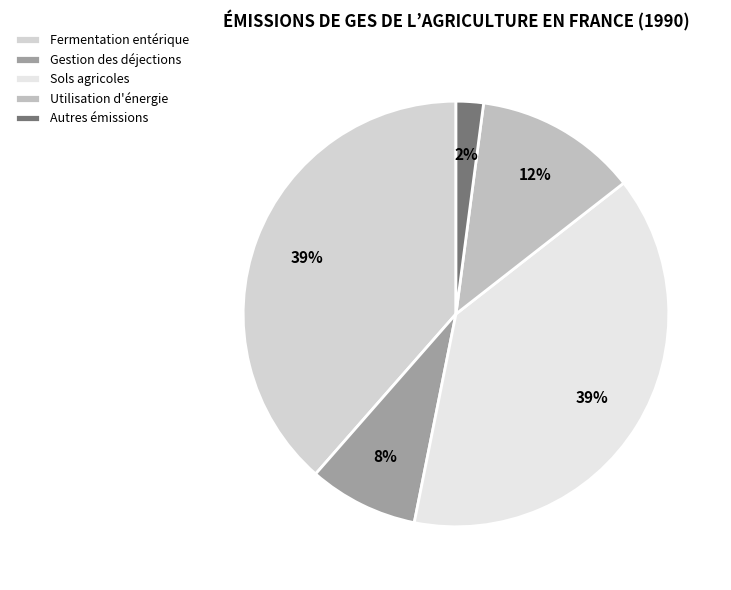

Combined, what portion of the pie is Sols agricoles and Gestion des déjections?

47.0%